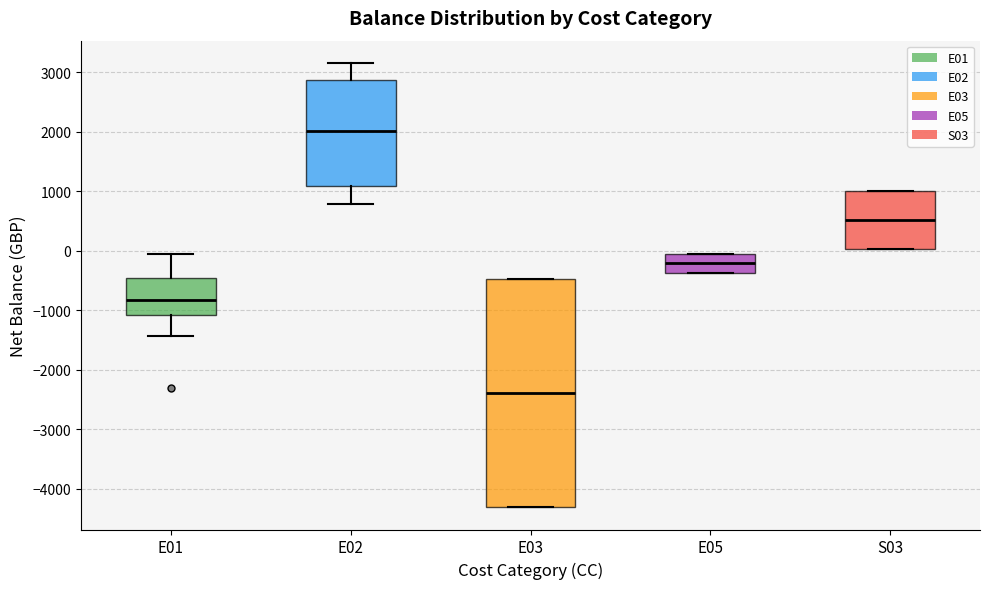

Comparing the boxes themselves (not the whiskers), which one is the tallest?

E03